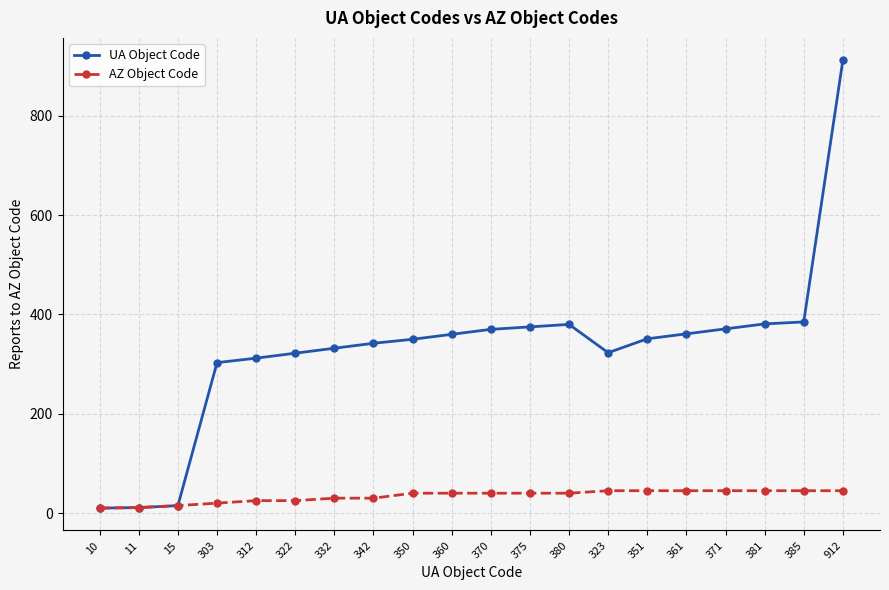

What is the difference between the UA Object Code values at 370 and 332?

38